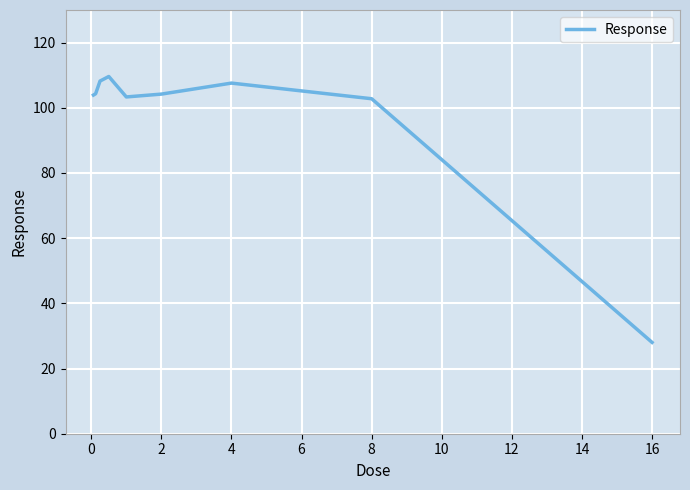

What is the difference between the maximum and minimum values?

81.6